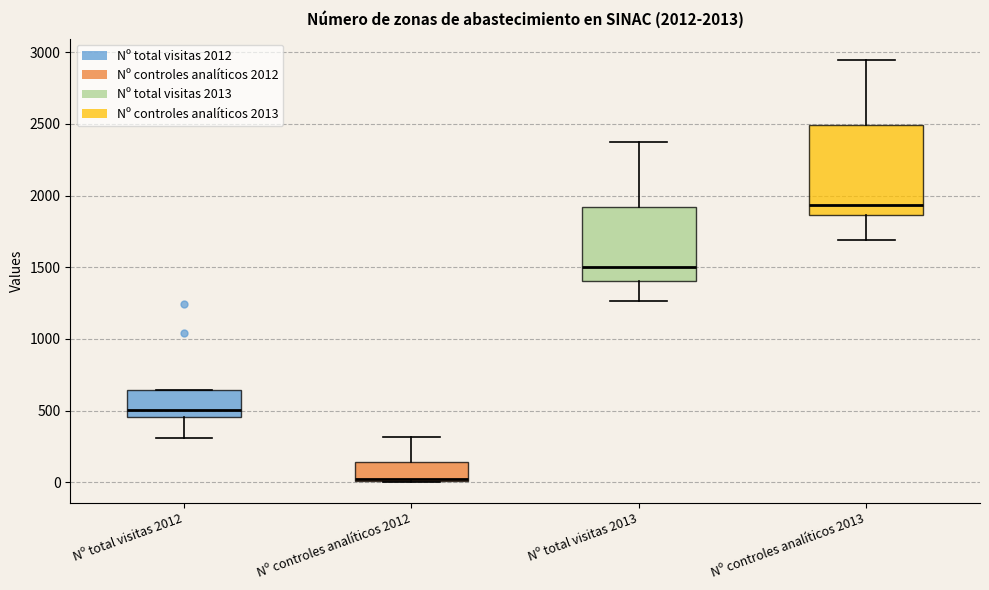

Which box has the lowest median line?

Nº controles analíticos 2012